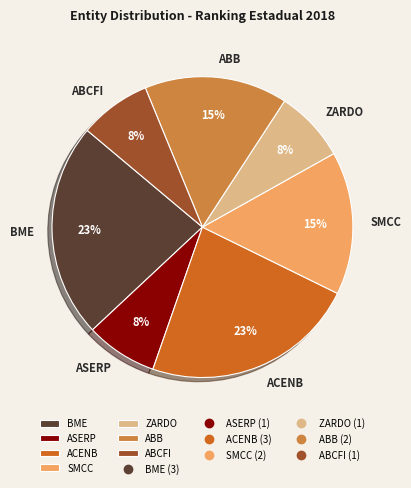

Is the sum of ABCFI and ABB greater than half?

No